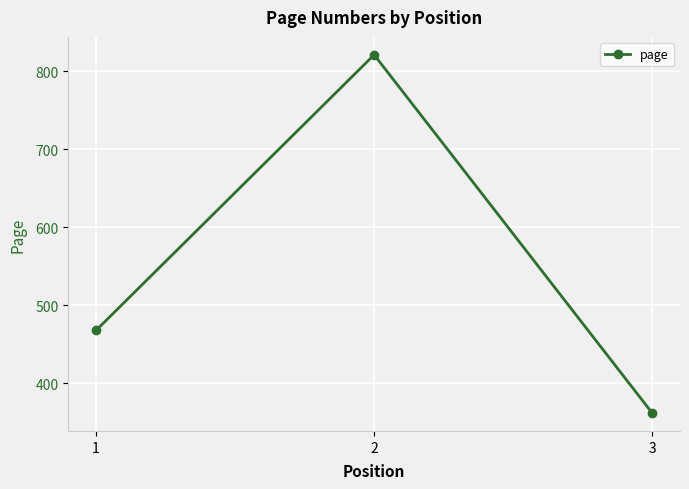

Reading left to right, extract all data points from this chart.

468	821	362